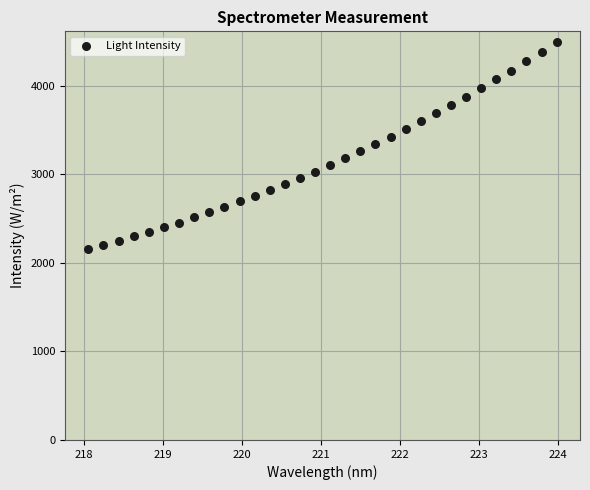

What is the range of Y values (max minus min)?

2337.2